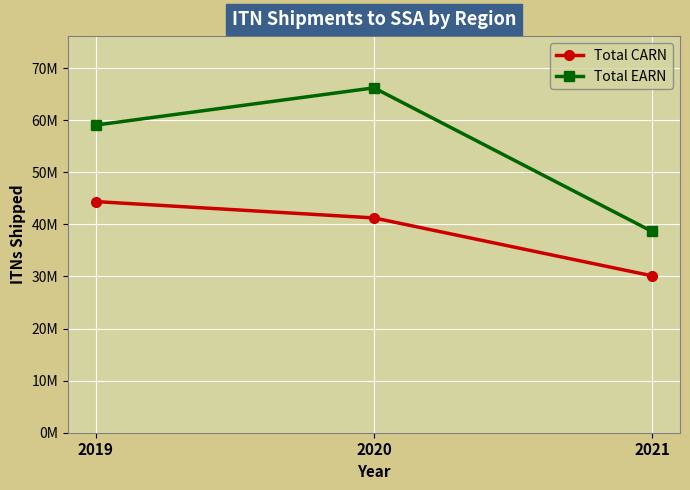

Does the chart have visible grid lines?

Yes